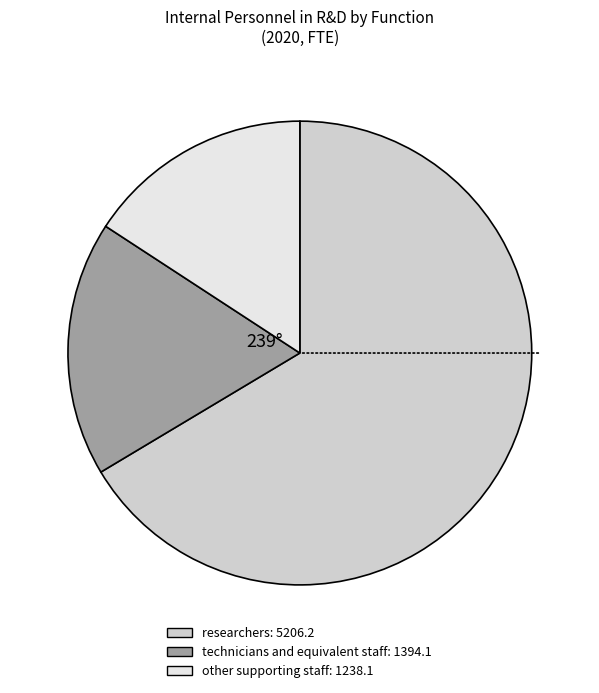

Approximately how many times larger is the value at technicians and equivalent staff compared to other supporting staff?

1.1